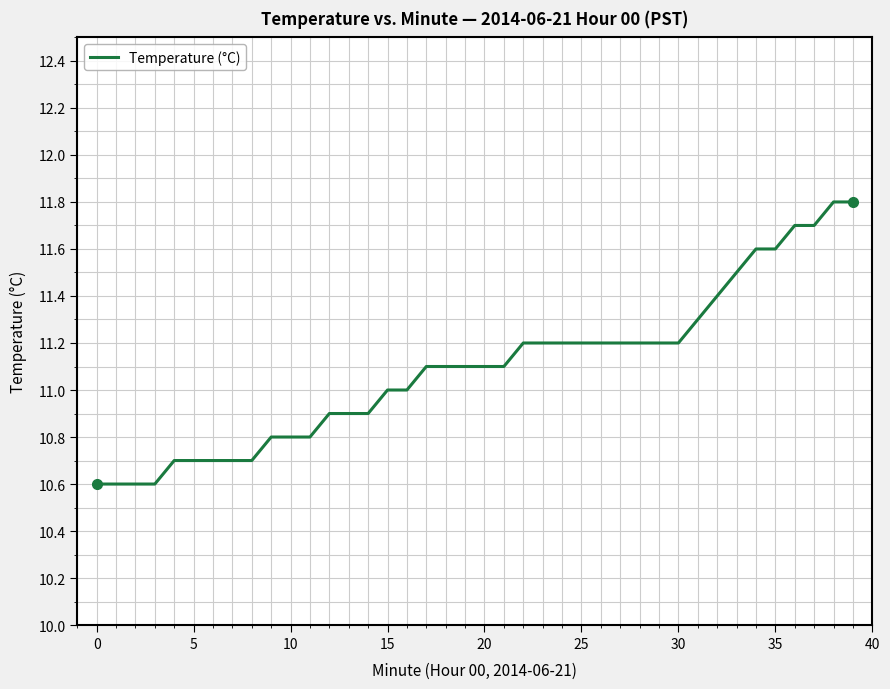

What is the difference between the maximum and minimum values?

1.2